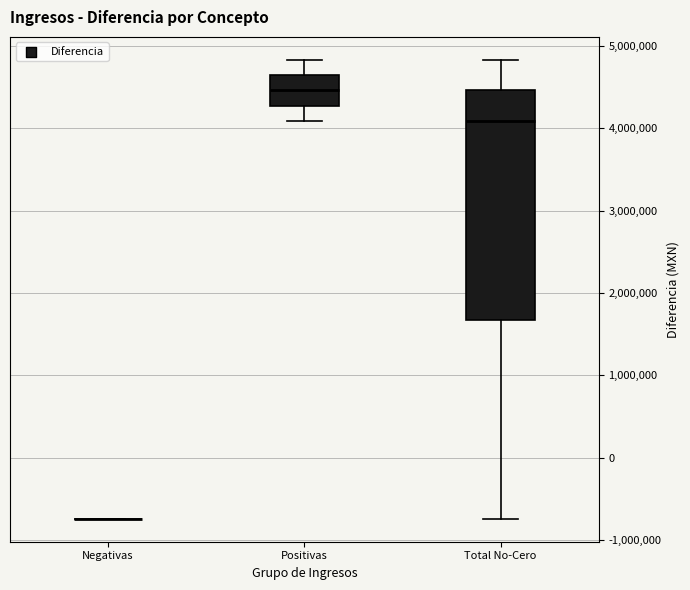

Where is the upper edge of the box for Positivas on the y-axis? The values are not printed on the chart, so give them approximately, as read against the axis.

4600000